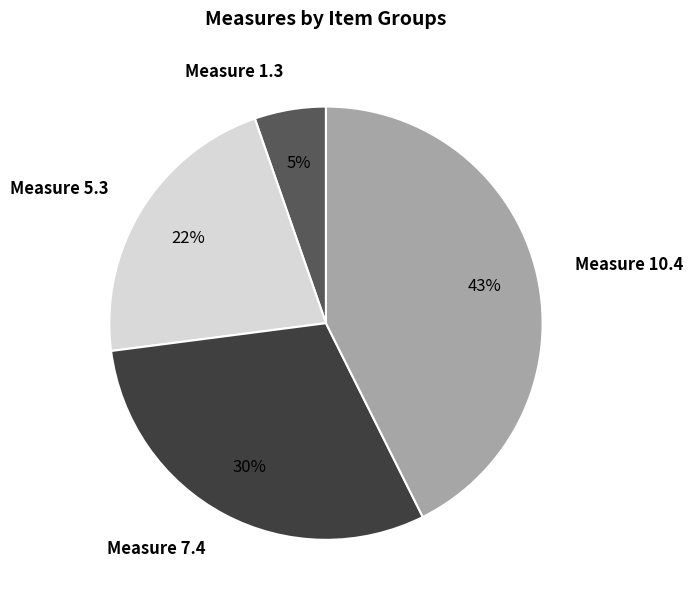

True or false: Measure 10.4 accounts for 43% of the total.

True